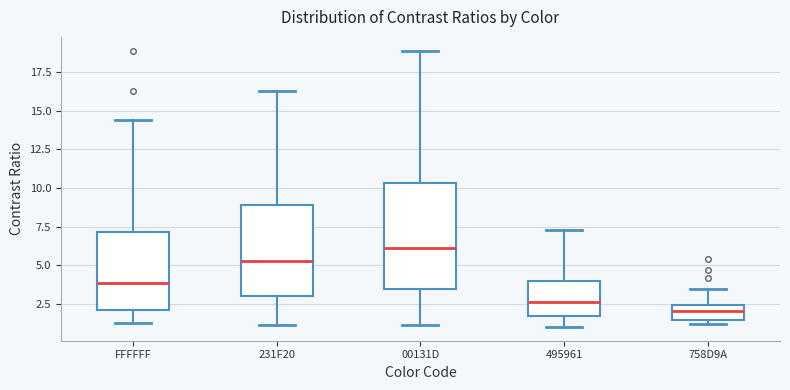

Comparing the boxes themselves (not the whiskers), which one is the tallest?

00131D